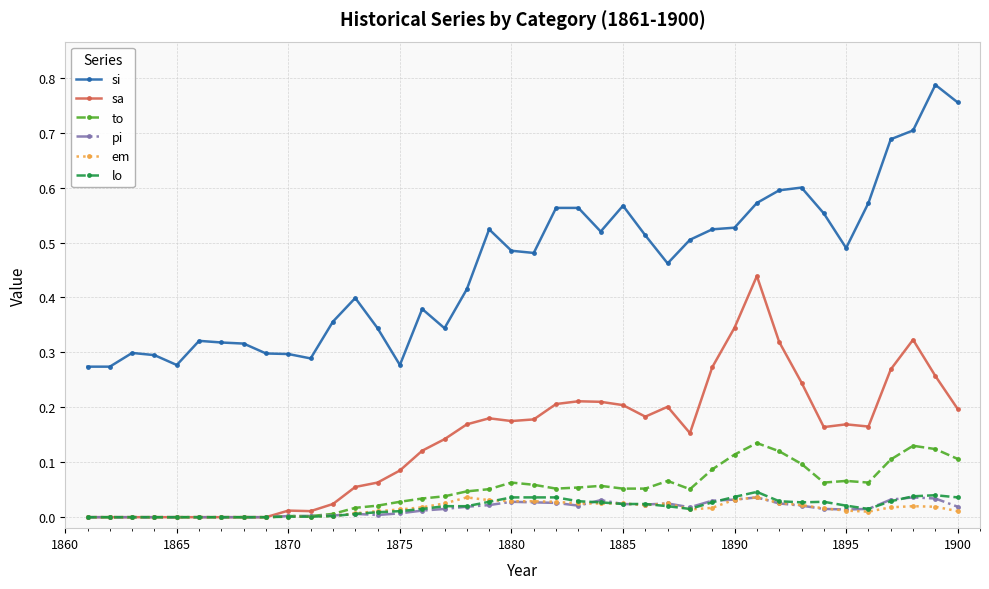

Which series has the largest total across all categories?

si